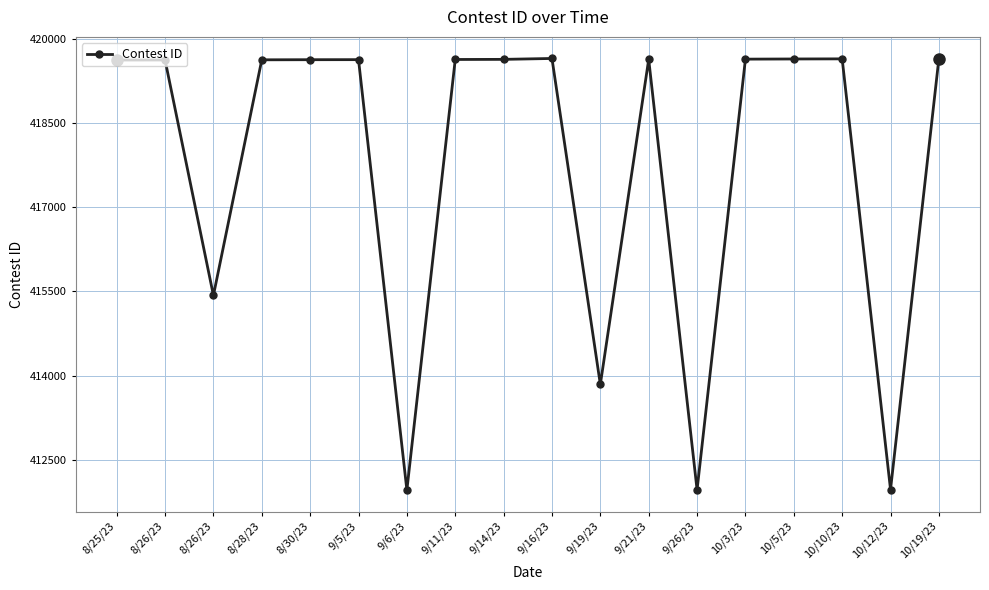

Count the number of data series in this chart.

1